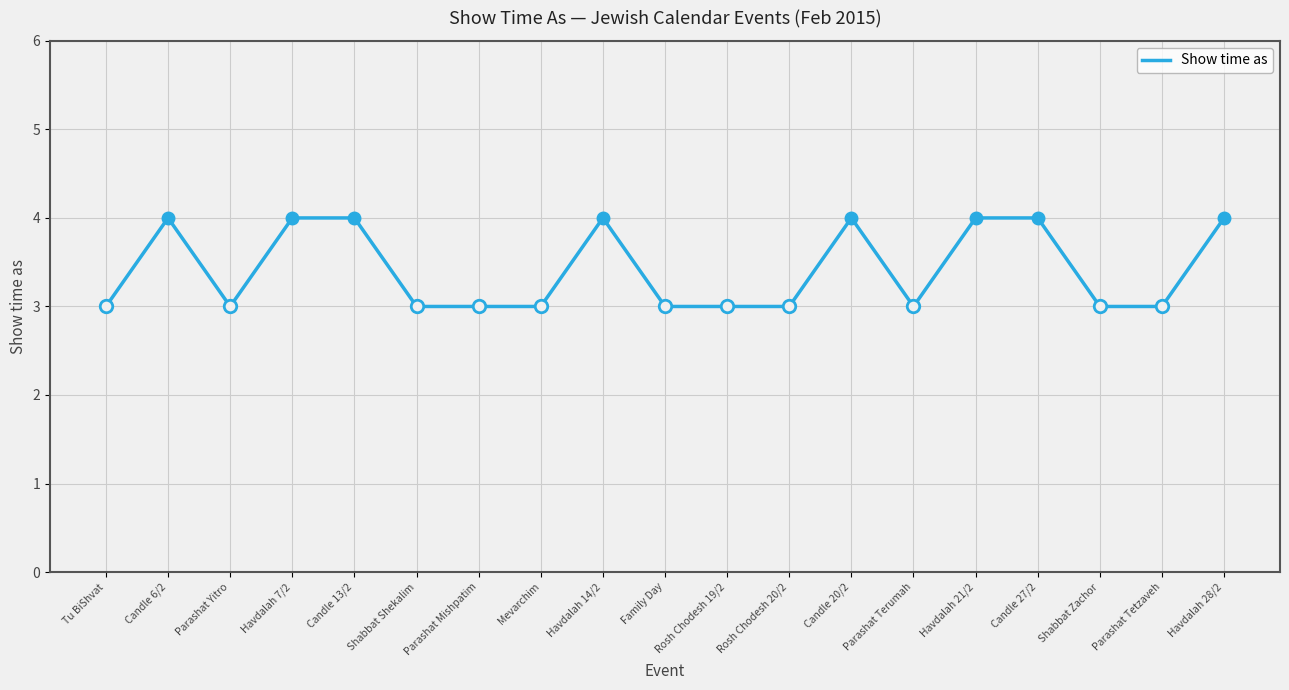

At which category does the data reach its first local valley?

Parashat Yitro